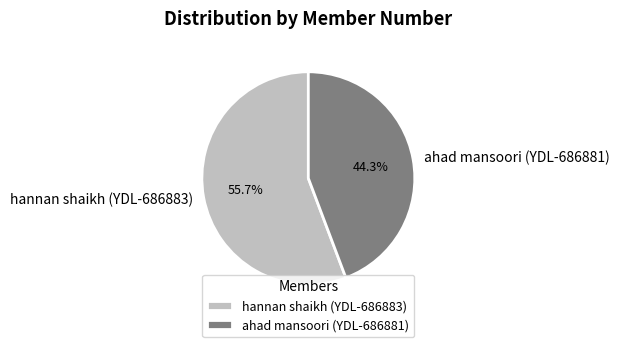

What percentage is the hannan shaikh (YDL-686883) slice, to the nearest percent?

56%